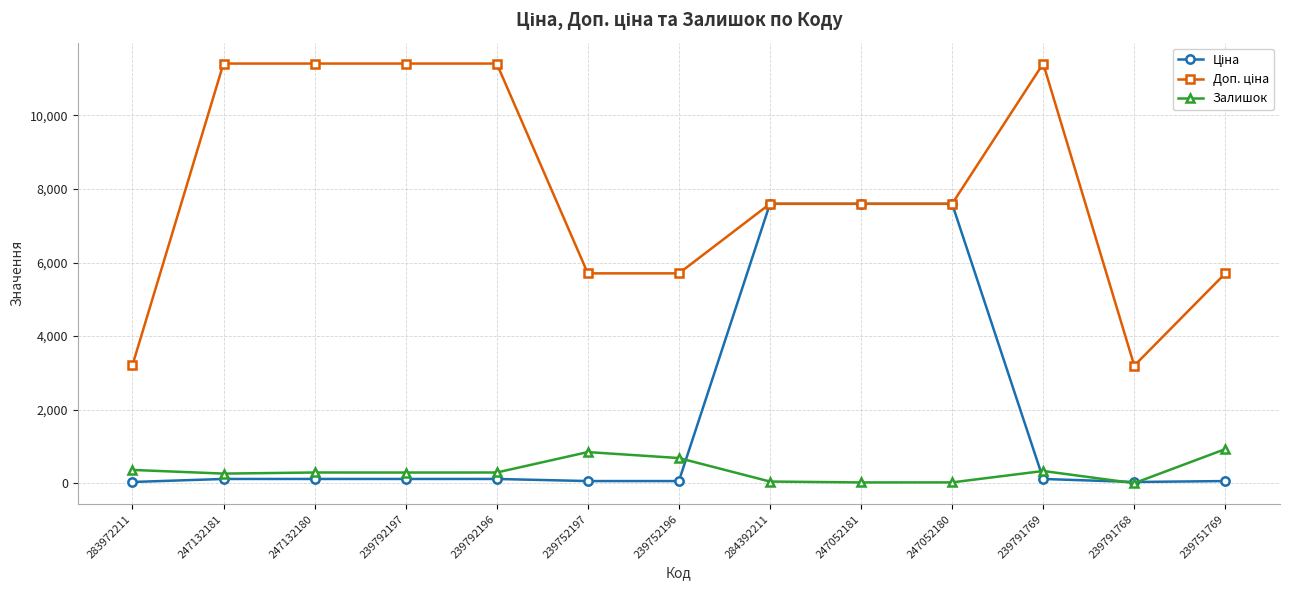

Is it true that Залишок equals 480.0 at 239791768?

False